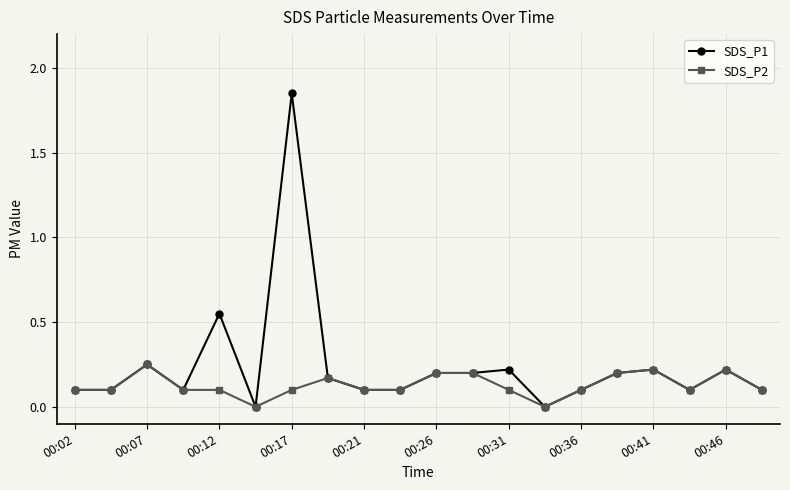

Rank the series by their maximum value, from lowest to highest.

SDS_P2, SDS_P1